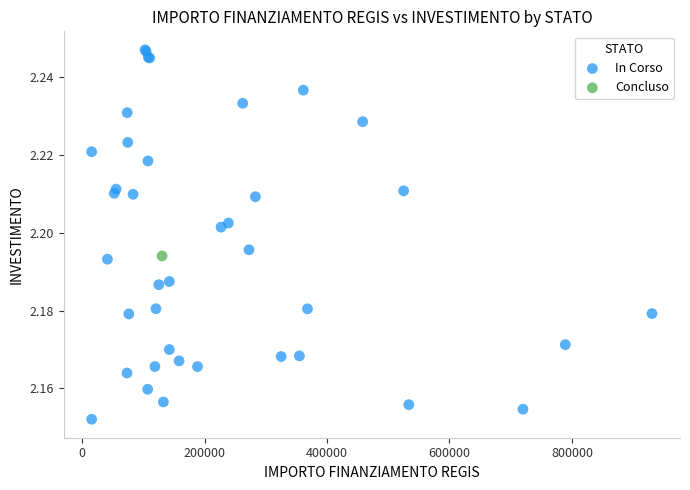

What are all the series names shown in the legend?

In Corso, Concluso